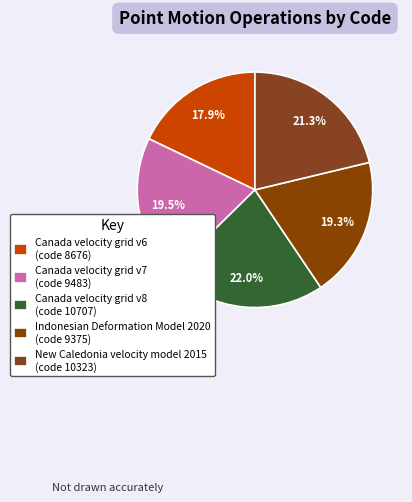

Do Indonesian Deformation Model 2020 and Canada velocity grid v6 together represent more than half of the pie?

No